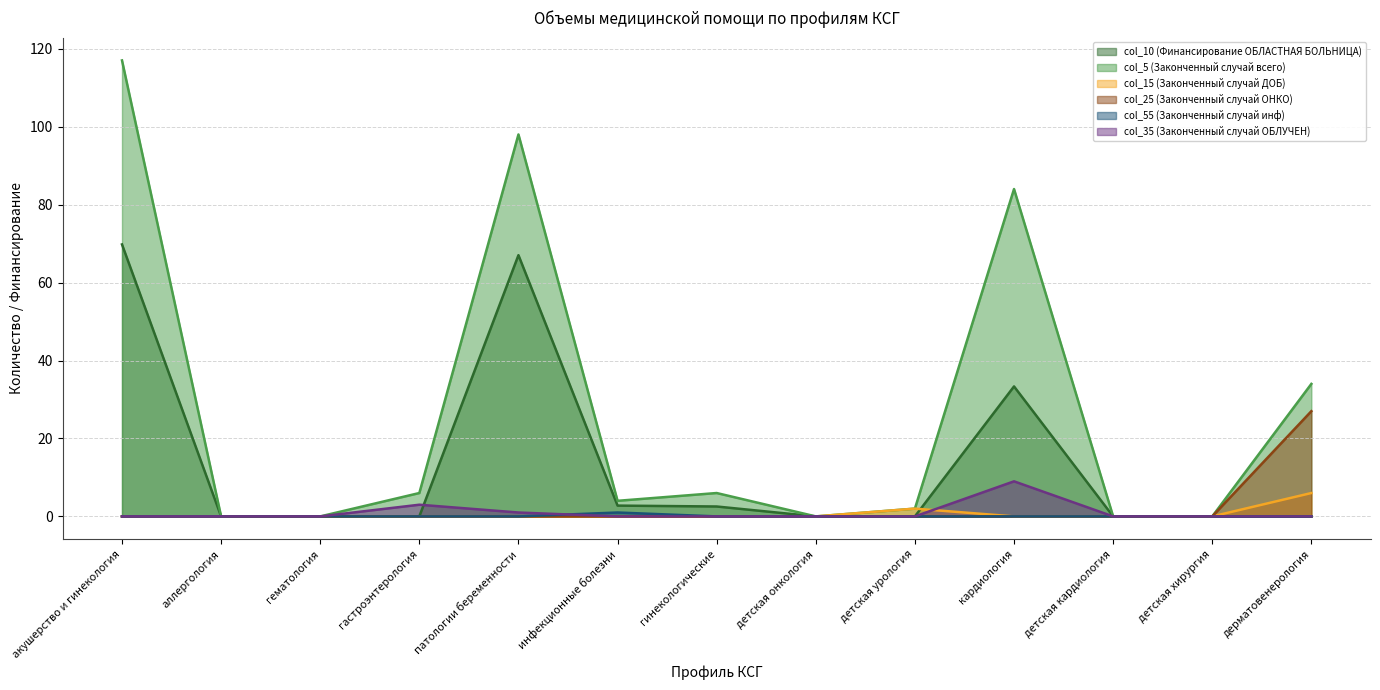

Where is the first local maximum for col_15 (Законченный случай ДОБ)?

детская урология